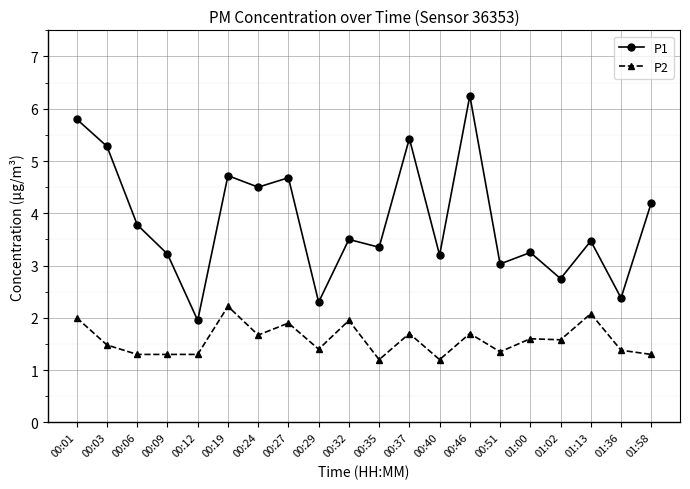

What is the total value across all series at 00:46?

8.0